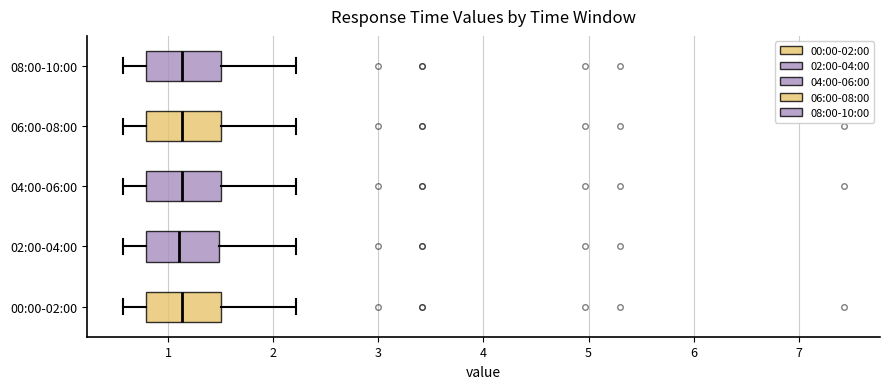

Reading bottom to top, read every box against the x-axis: the position of its median line, the range the box covers, and the ends of its whiskers. The values are not printed on the chart, so give them approximately, as read against the axis.

00:00-02:00: median 1.1, box 0.8 to 1.5, whiskers 0.6 to 2.2
02:00-04:00: median 1.1, box 0.8 to 1.5, whiskers 0.6 to 2.2
04:00-06:00: median 1.1, box 0.8 to 1.5, whiskers 0.6 to 2.2
06:00-08:00: median 1.1, box 0.8 to 1.5, whiskers 0.6 to 2.2
08:00-10:00: median 1.1, box 0.8 to 1.5, whiskers 0.6 to 2.2